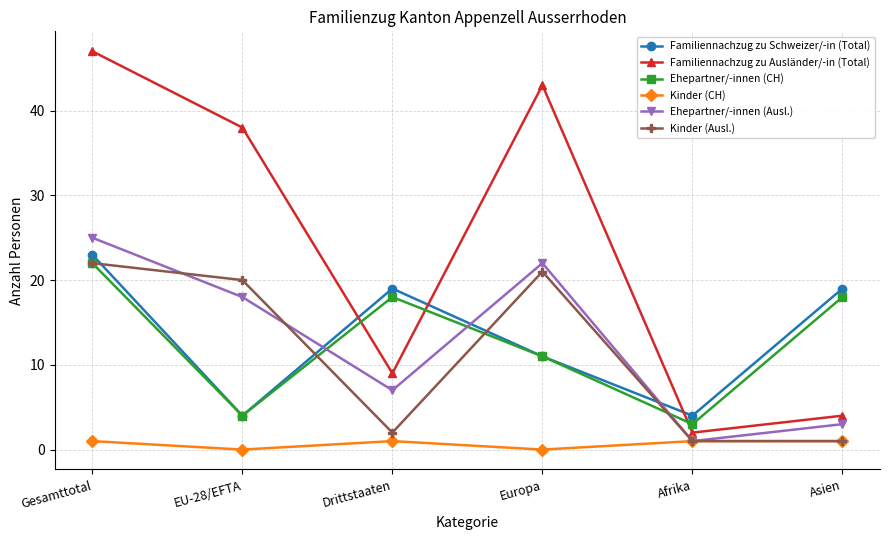

Reading left to right, extract all data points from this chart.

Familiennachzug zu Schweizer/-in (Total): 23	4	19	11	4	19
Familiennachzug zu Ausländer/-in (Total): 47	38	9	43	2	4
Ehepartner/-innen (CH): 22	4	18	11	3	18
Kinder (CH): 1	0	1	0	1	1
Ehepartner/-innen (Ausl.): 25	18	7	22	1	3
Kinder (Ausl.): 22	20	2	21	1	1